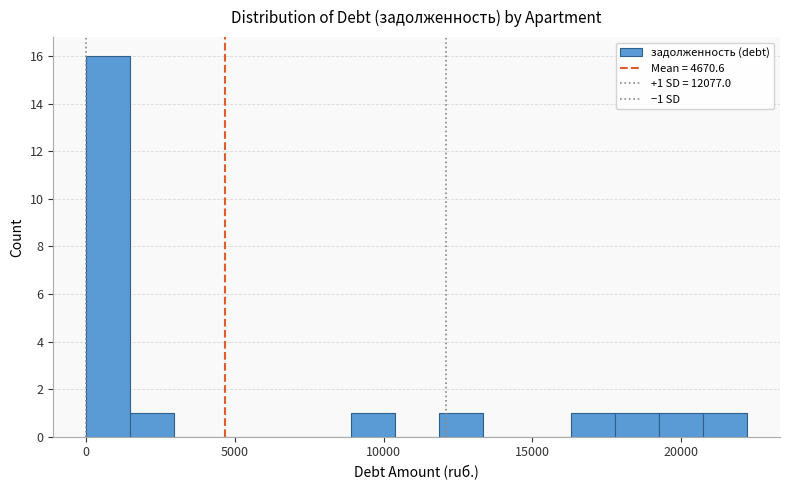

Read against the x-axis, roughly where is the centre of the tallest bar?

500